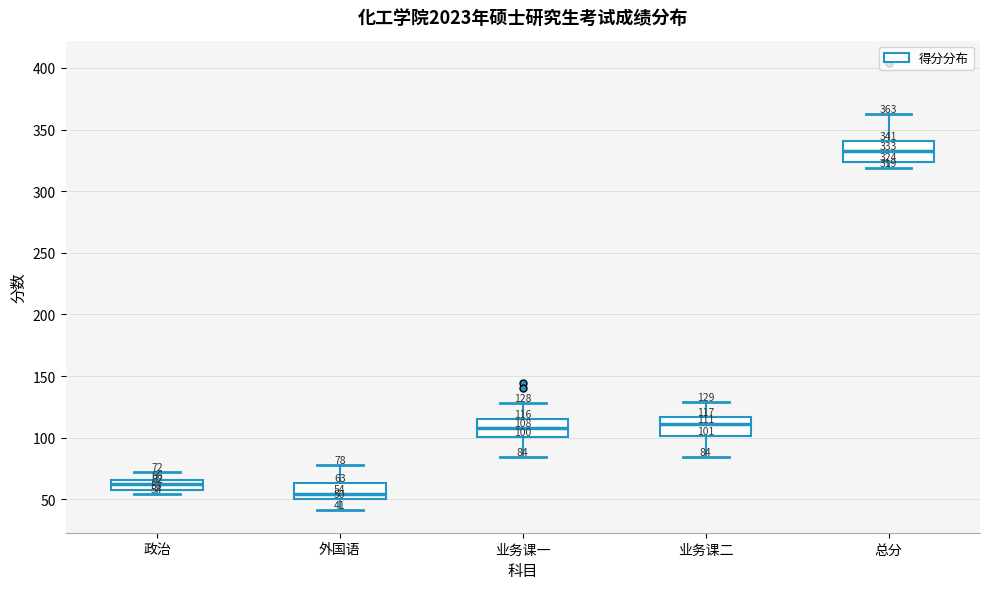

Which box's median line is the lowest?

外国语